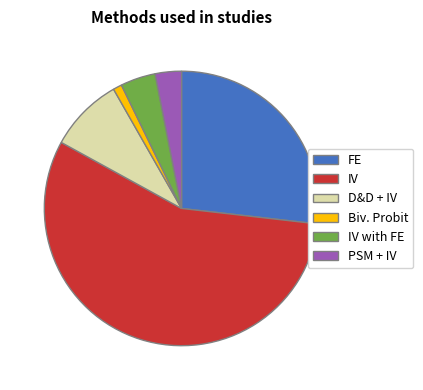

Approximately how many times larger is the value at IV compared to PSM + IV?

18.2